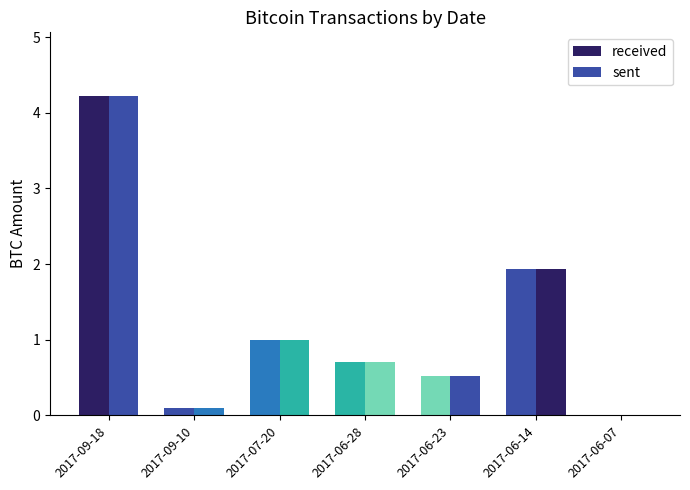

Are the bars grouped side by side (vs. stacked)?

Yes